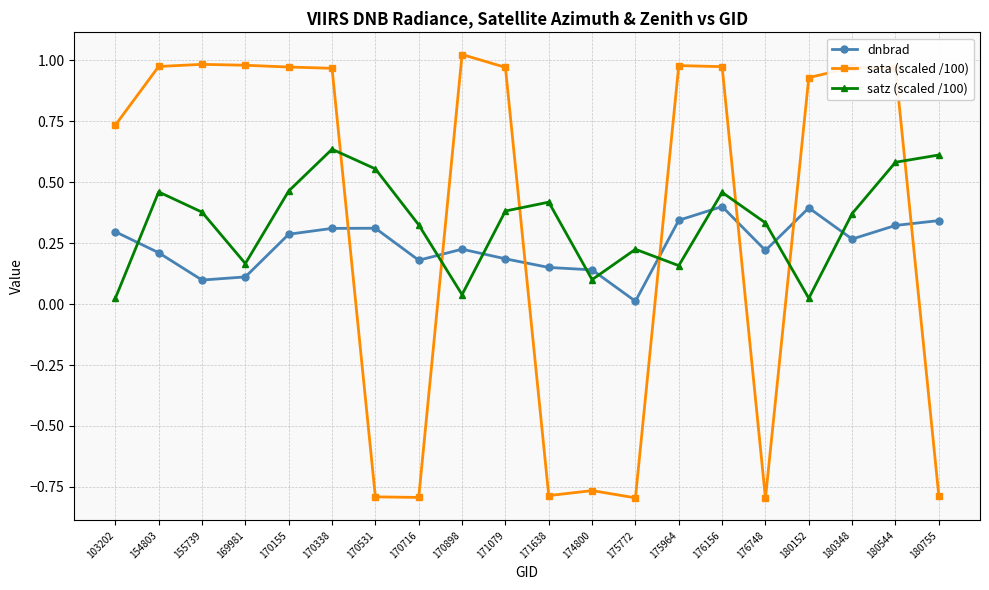

What is the sum of all satz (scaled /100) values?

6.7